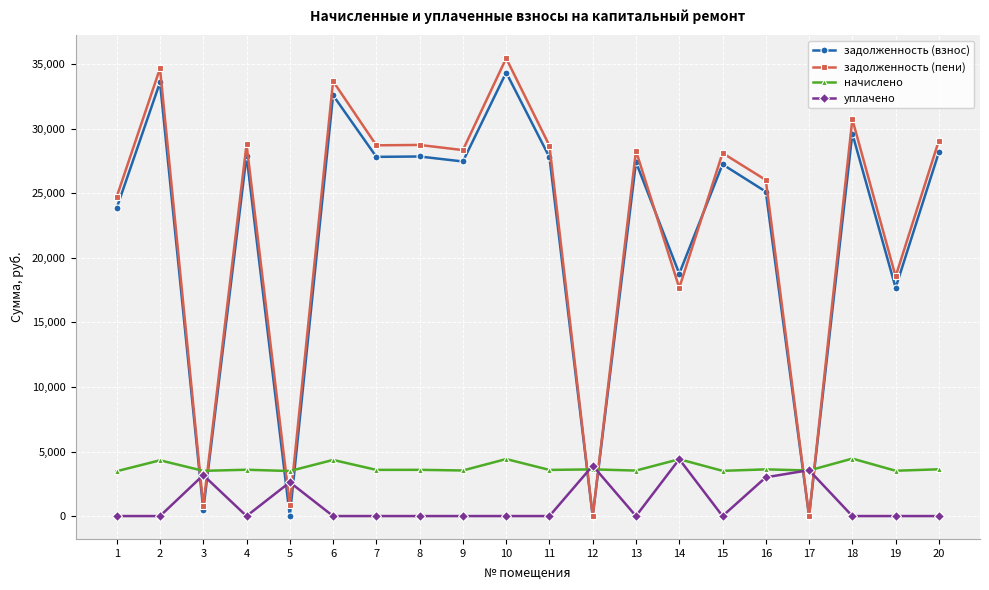

What is the sum of the задолженность (пени) values at 4 and 13?

57093.0